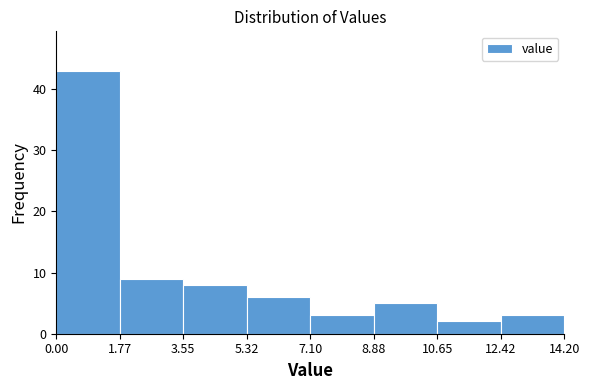

Which range on the x-axis has the tallest bar?

0.00 to 1.77